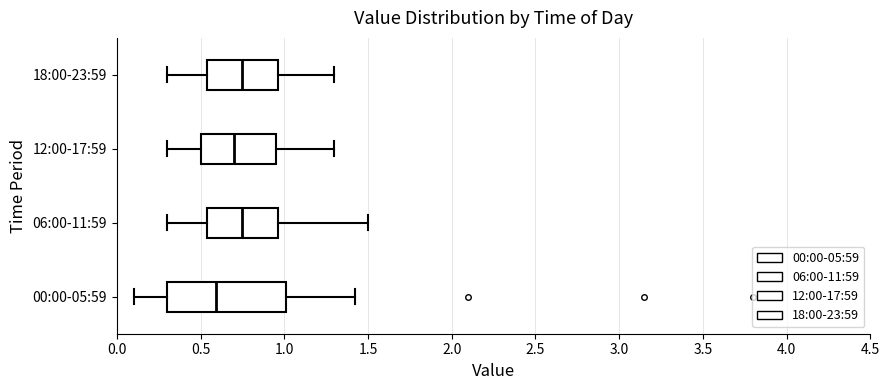

Where does the left whisker of the box for 00:00-05:59 end on the x-axis? The values are not printed on the chart, so give them approximately, as read against the axis.

0.10